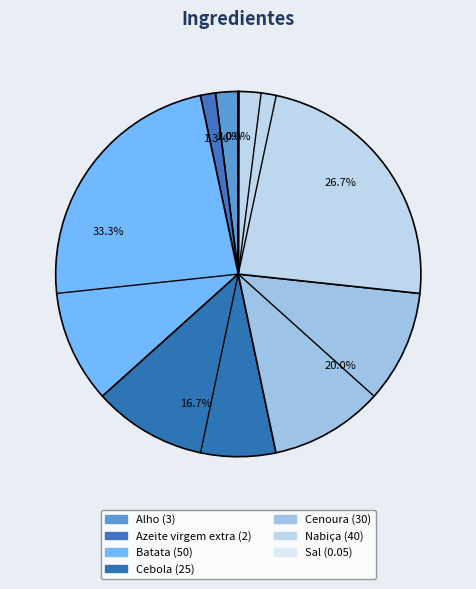

What percentage is the Cenoura slice, to the nearest percent?

20%